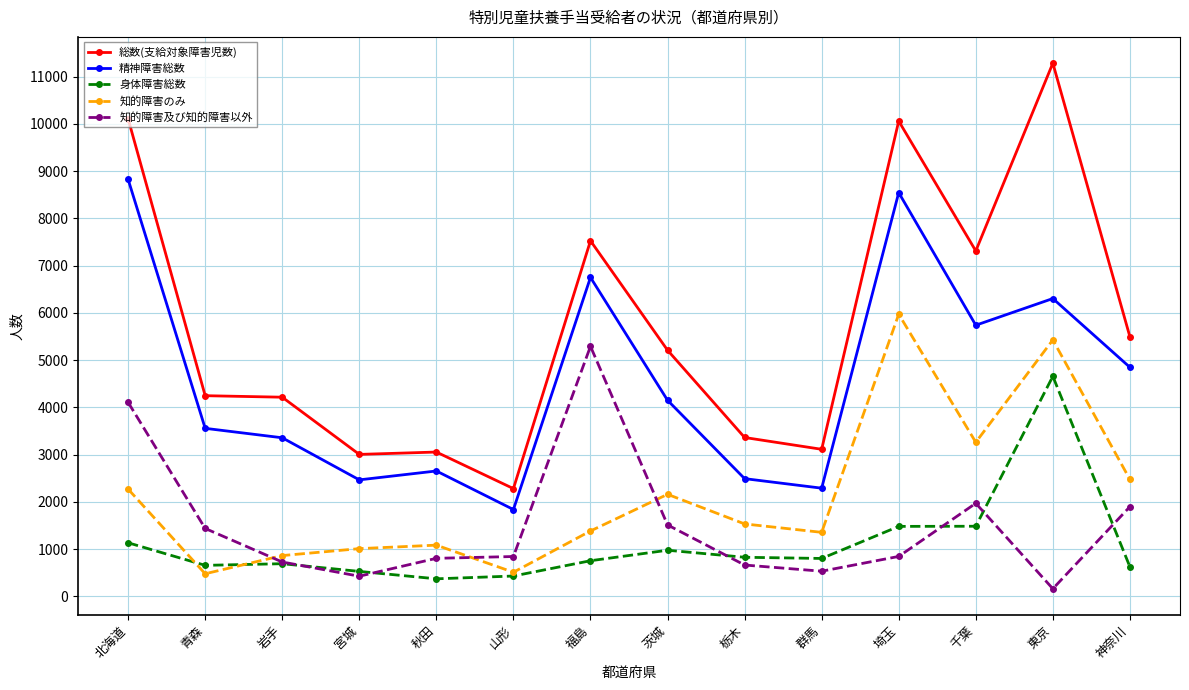

At which category is the sum across all series the highest?

東京